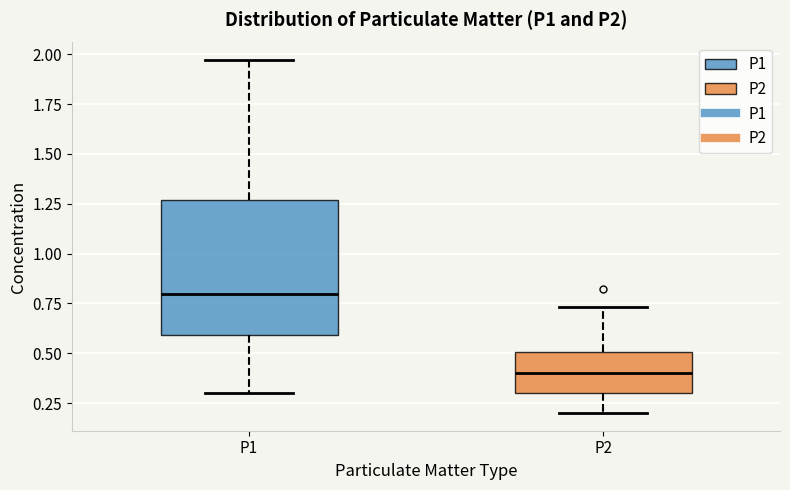

Reading left to right, read every box against the y-axis: the position of its median line, the range the box covers, and the ends of its whiskers. The values are not printed on the chart, so give them approximately, as read against the axis.

P1: median 0.80, box 0.60 to 1.25, whiskers 0.30 to 1.95
P2: median 0.40, box 0.30 to 0.50, whiskers 0.20 to 0.75